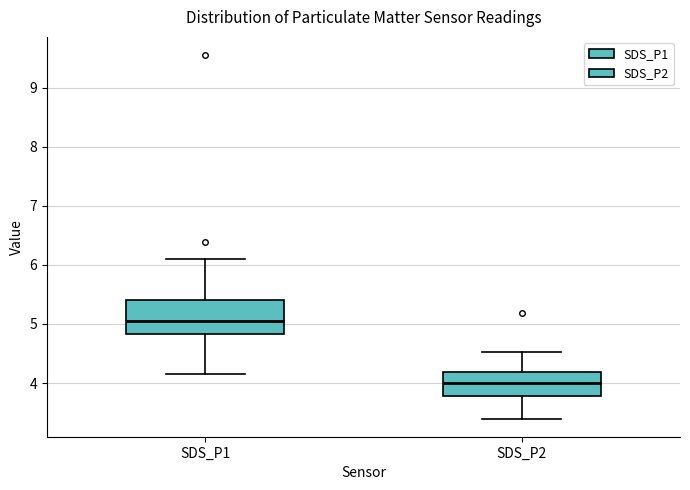

Which box has the highest median line?

SDS_P1